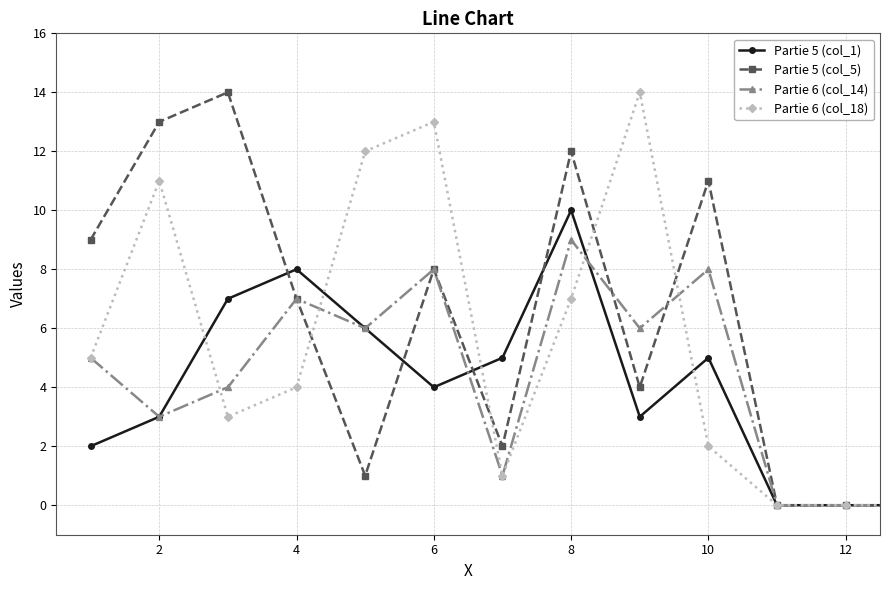

True or false: Partie 6 (col_18) has more than 1 interior local peaks.

True